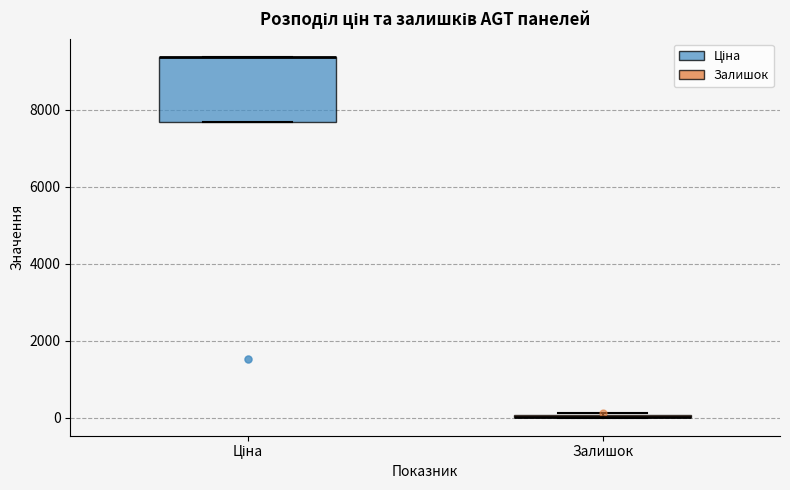

Comparing the boxes themselves (not the whiskers), which one is the tallest?

Ціна